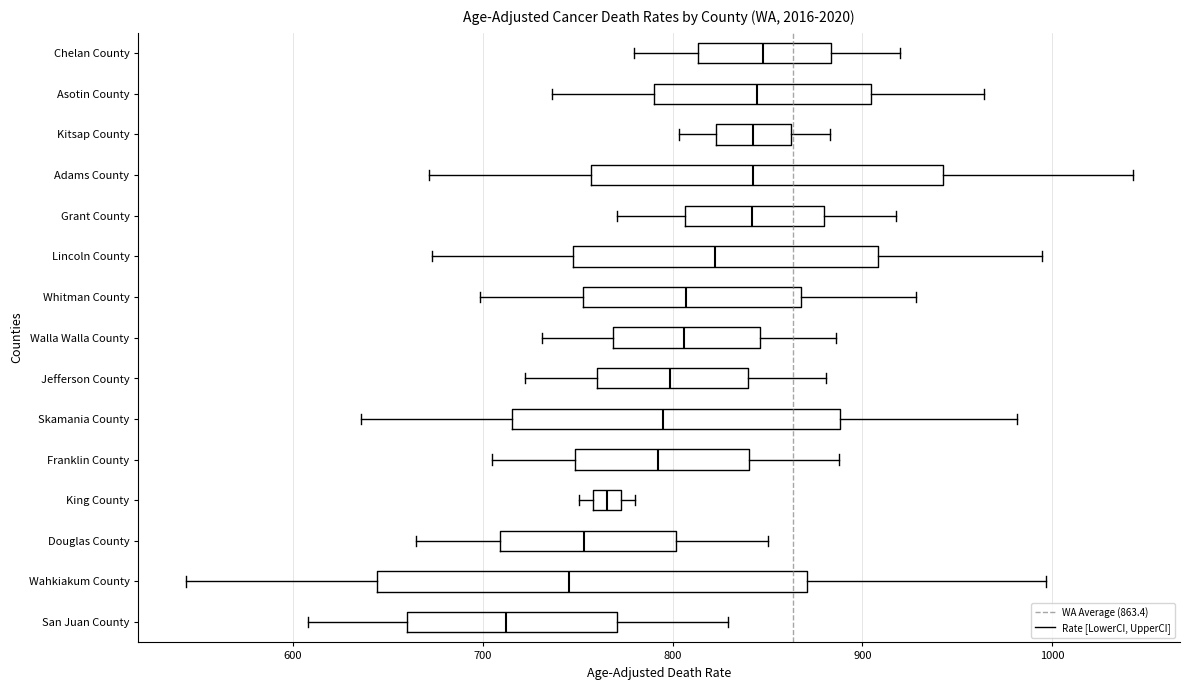

Which box is the widest, from its left edge to its right edge?

Wahkiakum County